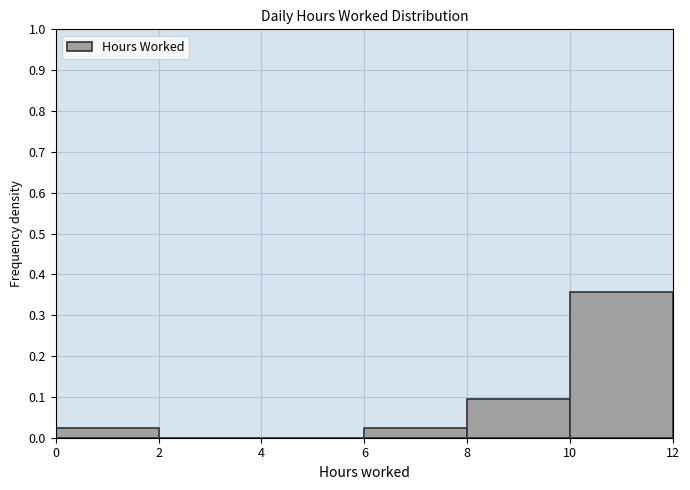

Reading left to right, transcribe this chart: for each bar, give the range it covers on the x-axis and its height. The values are not printed on the chart, so give them approximately, as read against the axis.

0 to 2: 0.02
2 to 4: 0
4 to 6: 0
6 to 8: 0.02
8 to 10: 0.10
10 to 12: 0.36